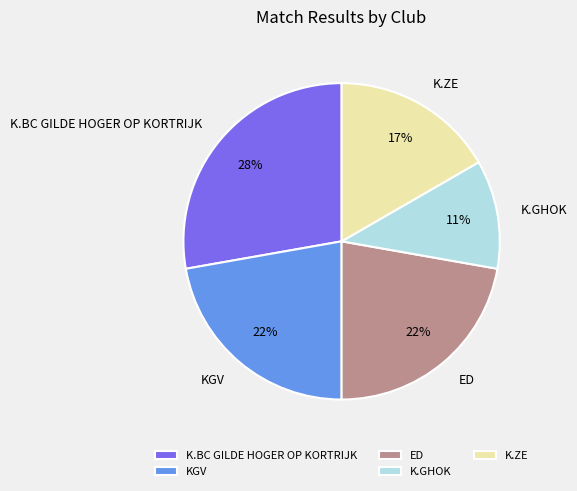

Is there any slice that represents more than half of the pie?

No